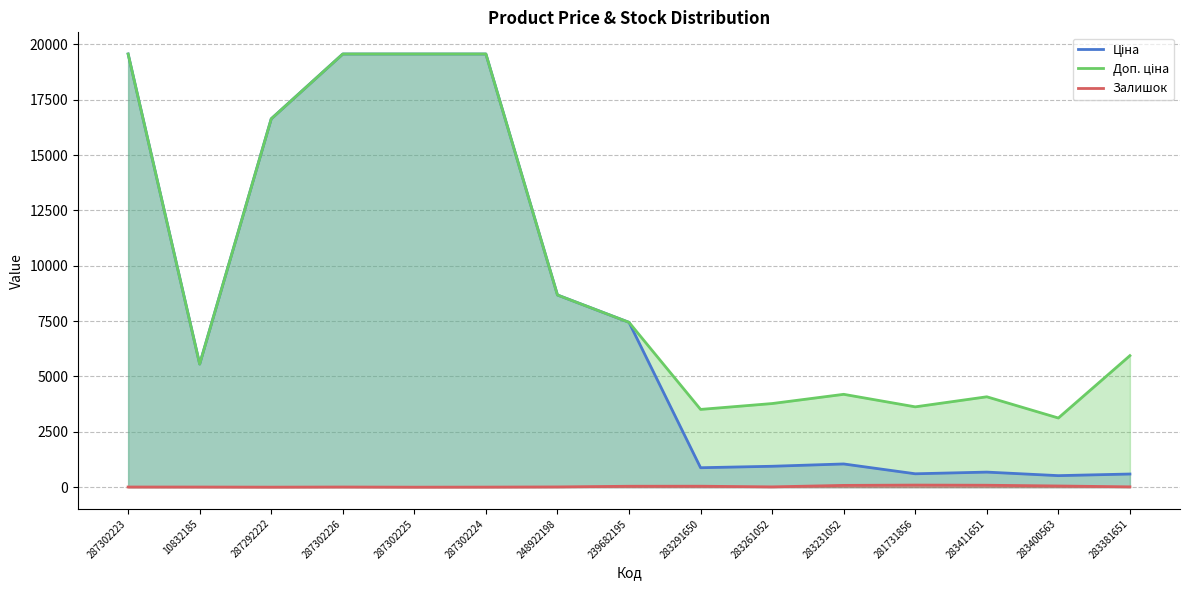

Which has a higher value, 287292222 or 287302226?

287302226